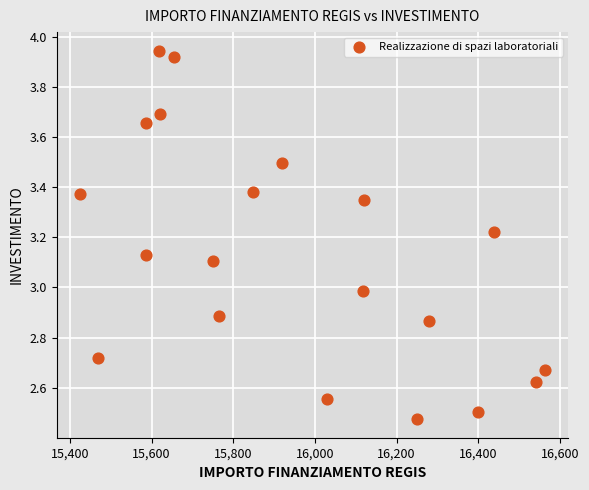

What is the range of Y values (max minus min)?

1.5